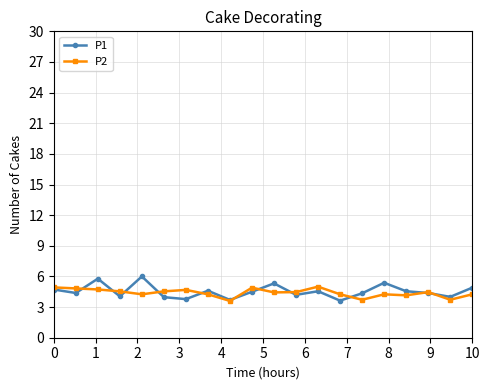

What is the lowest value of the P1 series?

3.6